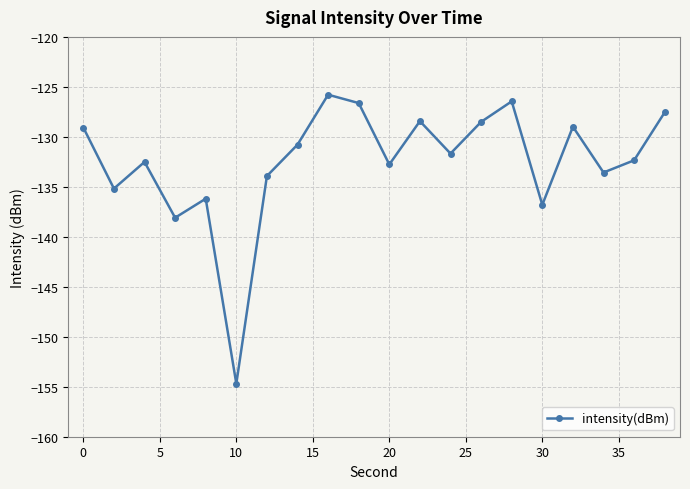

What is the sum of all values?

-2649.9